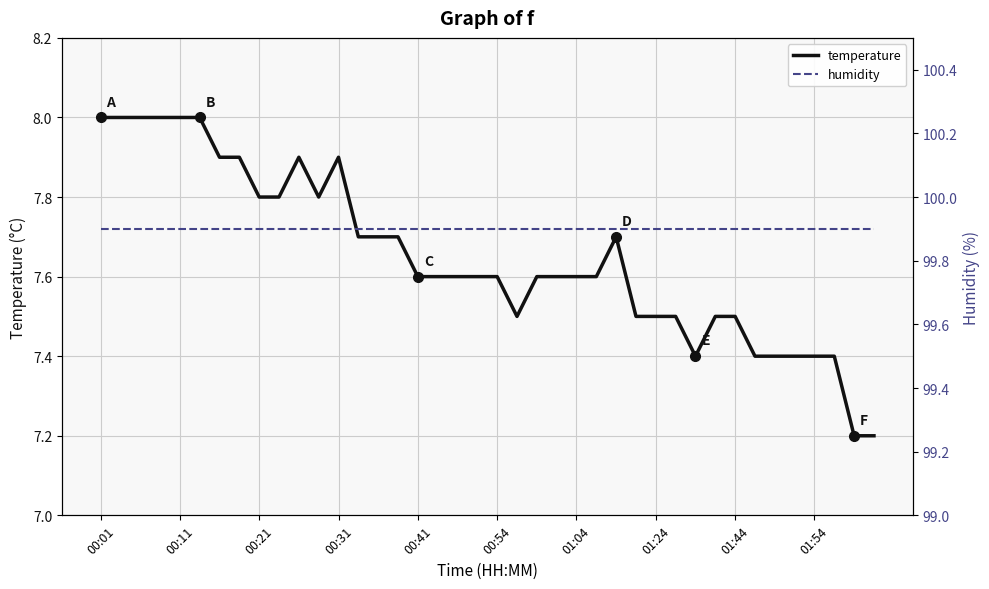

In temperature, how many points are lower than both neighbors (excluding endpoints)?

3